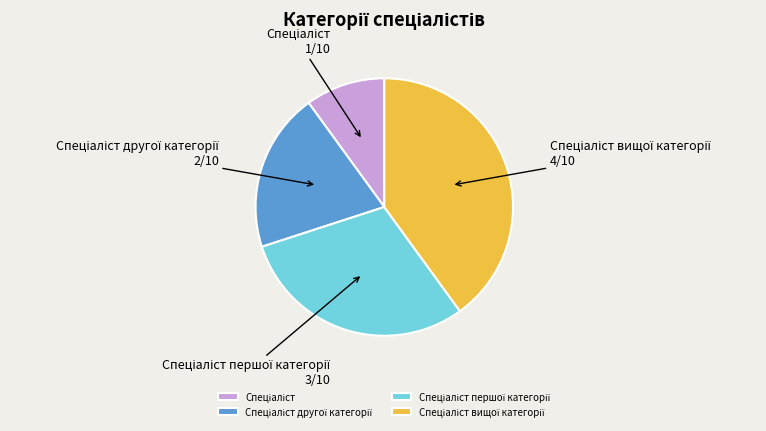

Is there any slice that represents more than half of the pie?

No